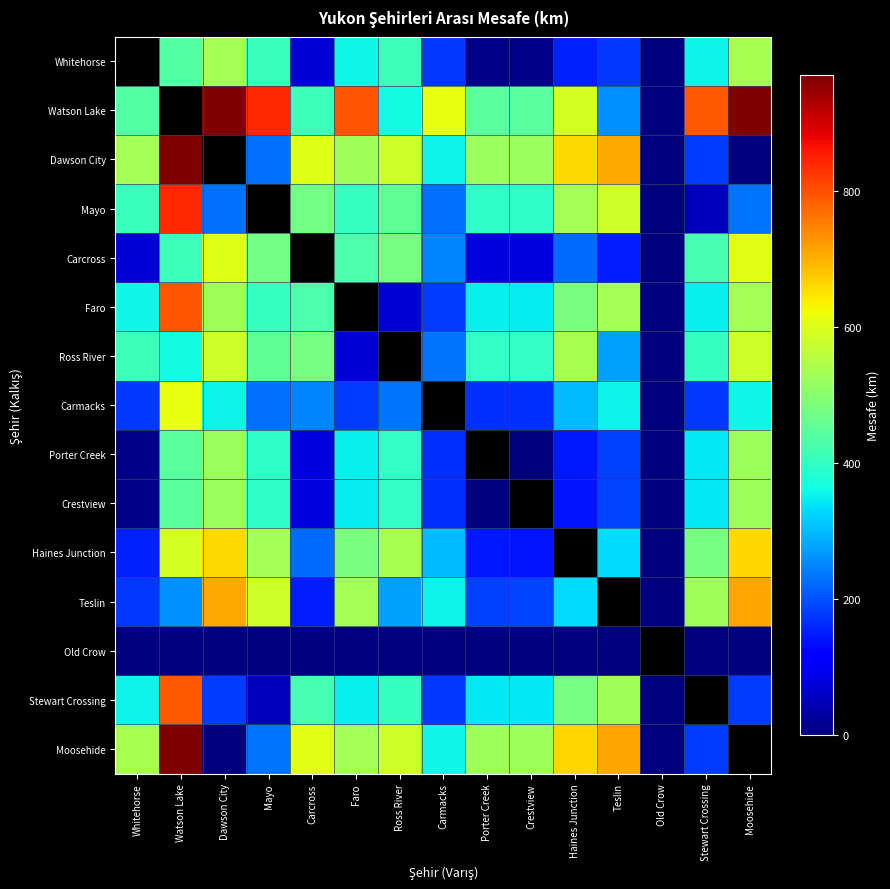

True or false: Ross River has a value of 455.0 at Mayo.

True